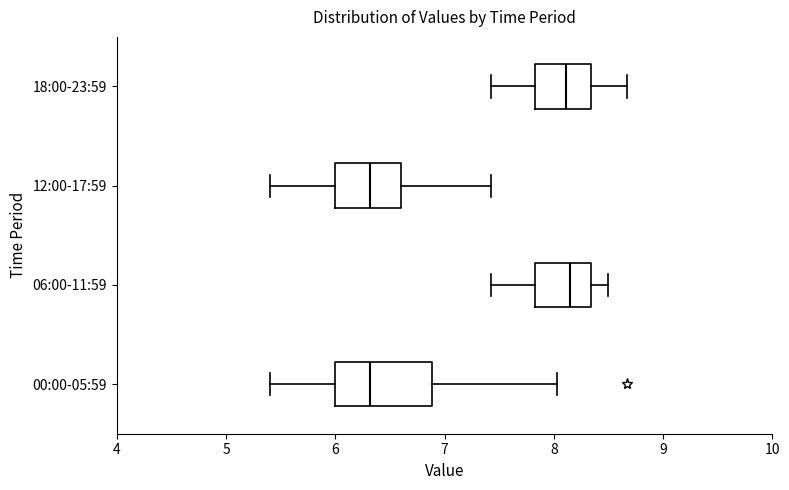

Where is the right edge of the box for 00:00-05:59 on the x-axis? The values are not printed on the chart, so give them approximately, as read against the axis.

6.9